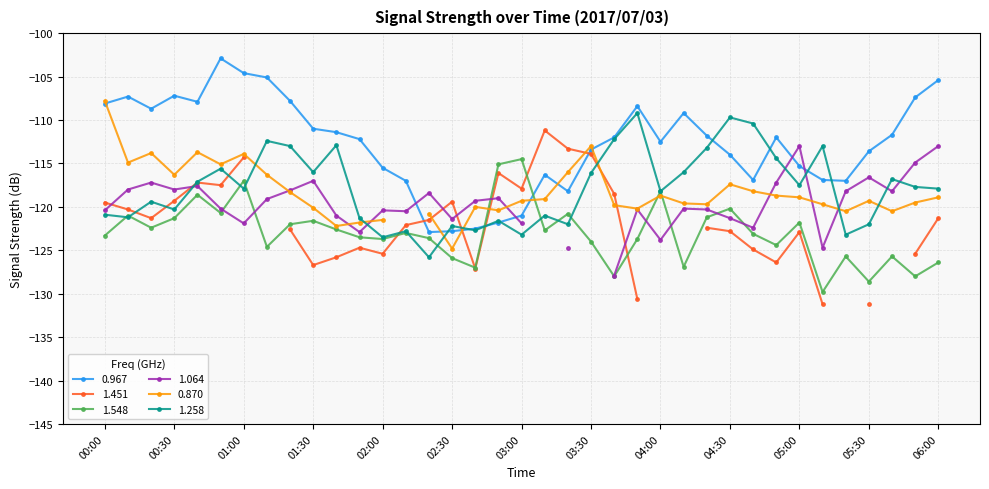

What is the difference between the highest and lowest values at 06:00?

21.0